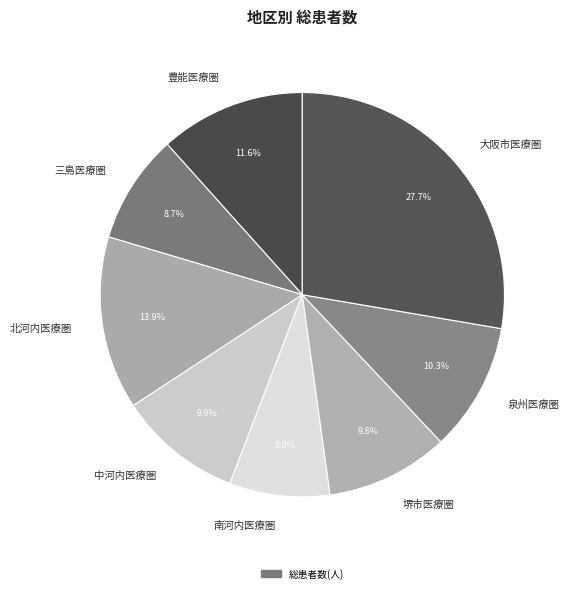

How many segments does this pie chart have?

8